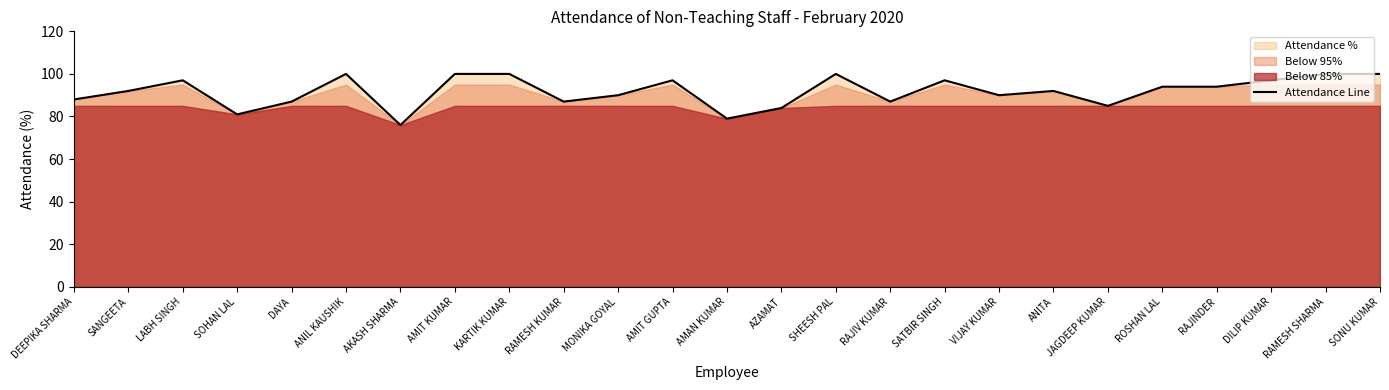

What is the approximate value at ANITA, to the nearest 10?

90